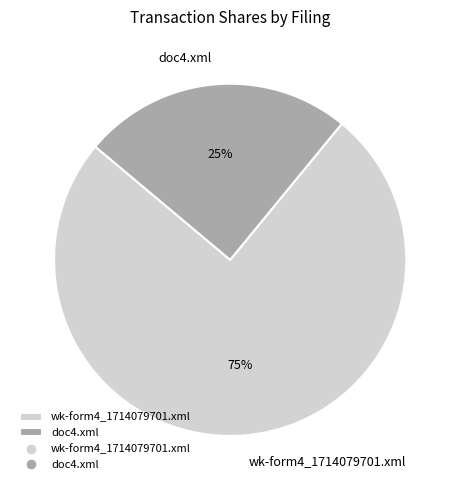

True or false: wk-form4_1714079701.xml accounts for 75% of the total.

True